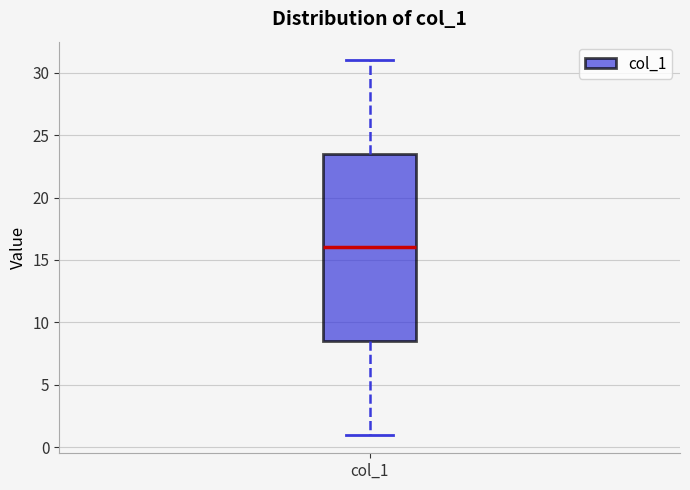

Transcribe this box plot: give where the median line is, the range the box spans, and where the two whiskers end, as read against the y-axis. The values are not printed on the chart, so give them approximately, as read against the axis.

median 16.0, box 8.5 to 23.5, whiskers 1.0 to 31.0